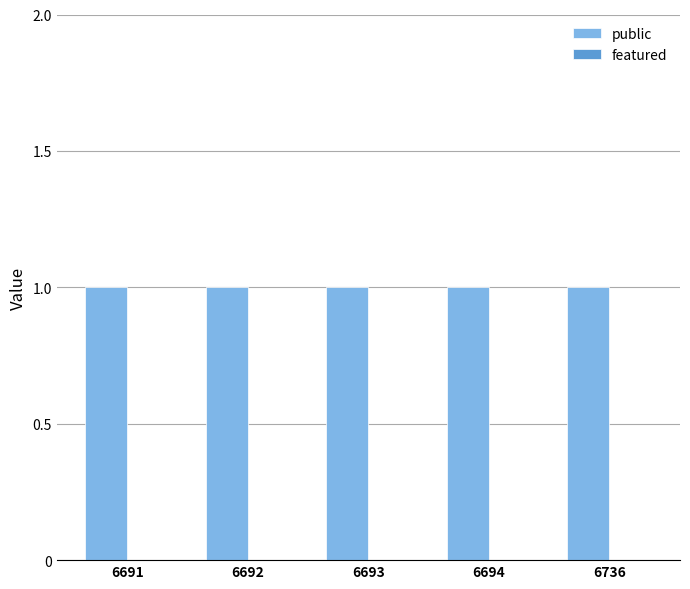

At which category is the sum across all series the highest?

6691